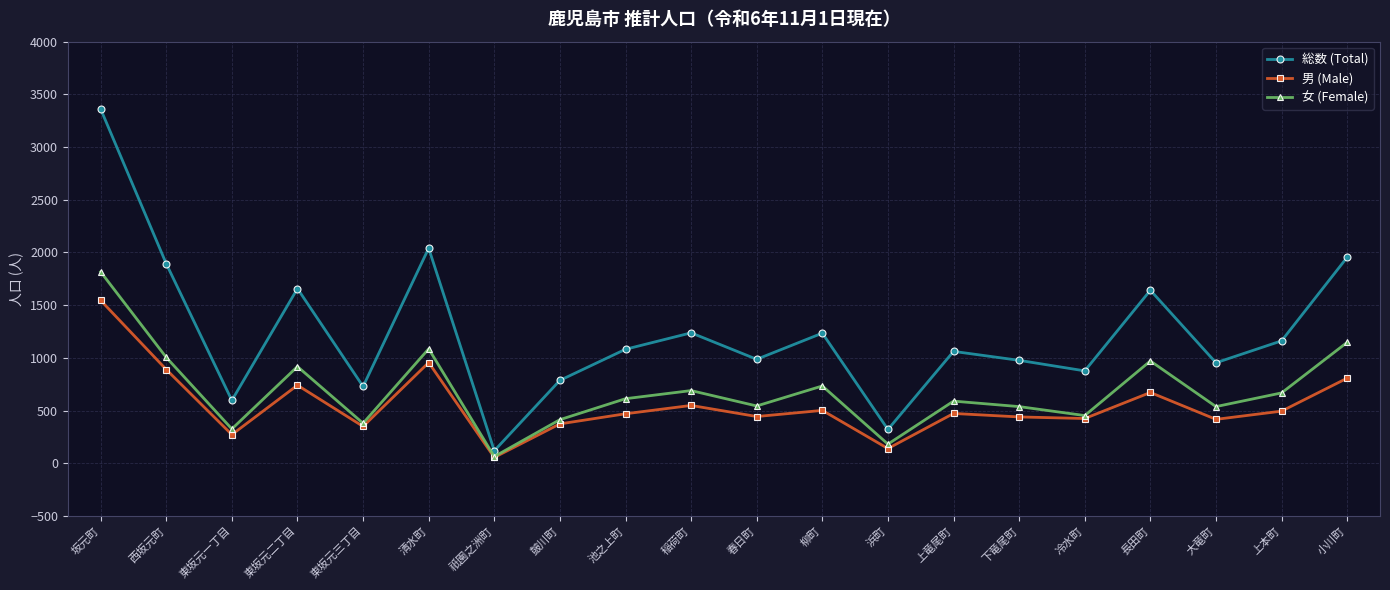

At which category is the sum across all series the highest?

坂元町